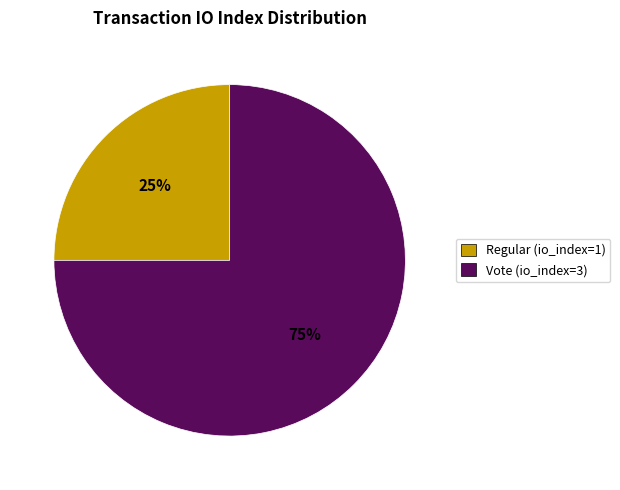

True or false: Vote (io_index=3) accounts for 75% of the total.

True